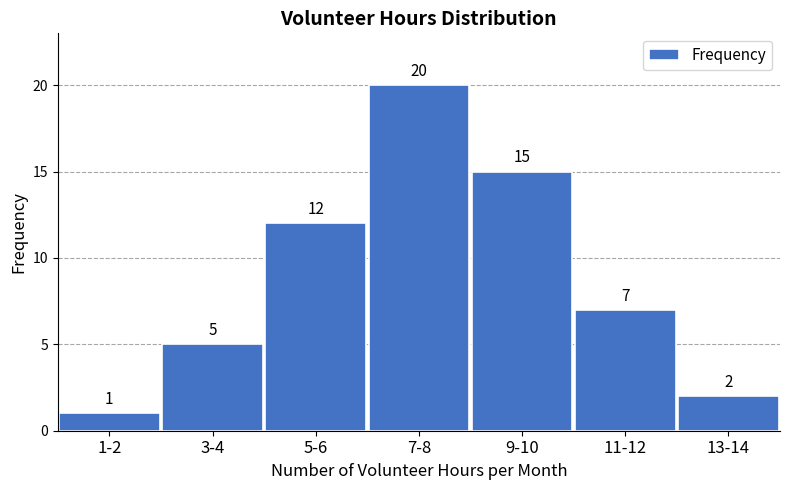

Reading left to right, extract all data points from this chart.

1	5	12	20	15	7	2